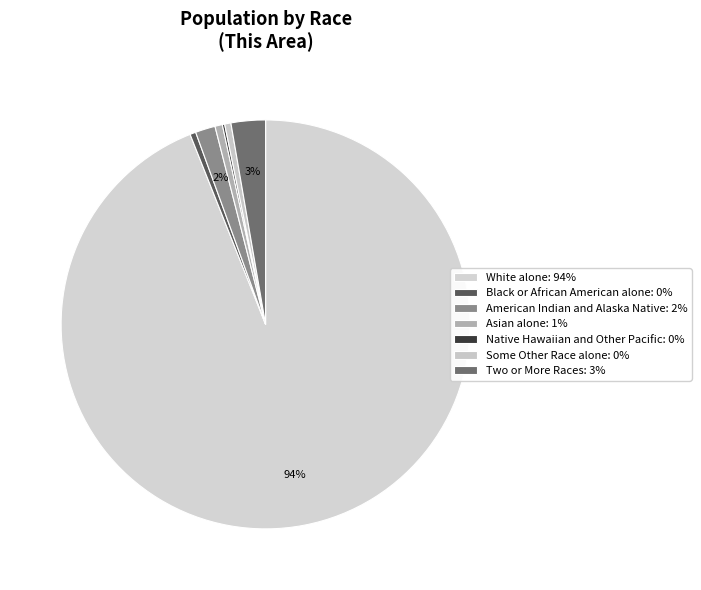

Is the sum of Asian alone and Black or African American alone greater than half?

No